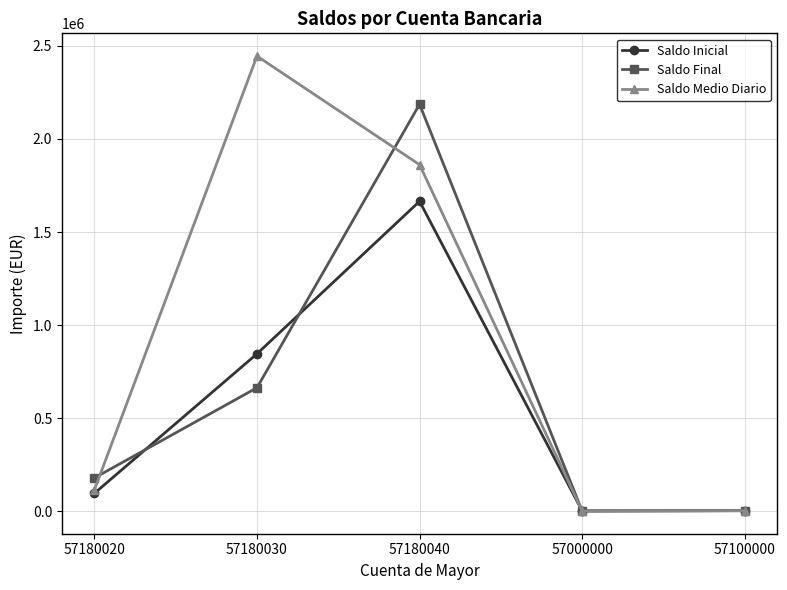

Is this an area chart (filled region under the line)?

No